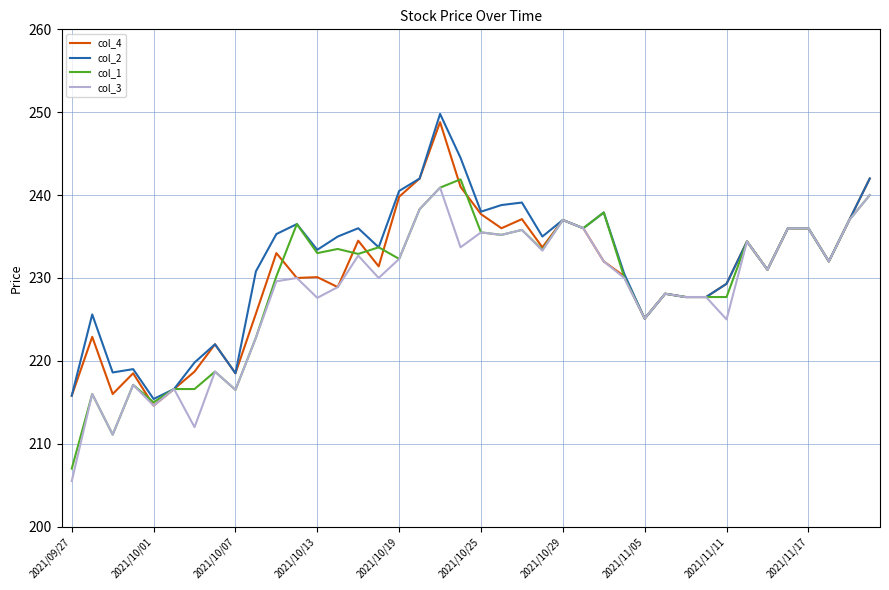

What is the lowest value of the col_4 series?

214.6